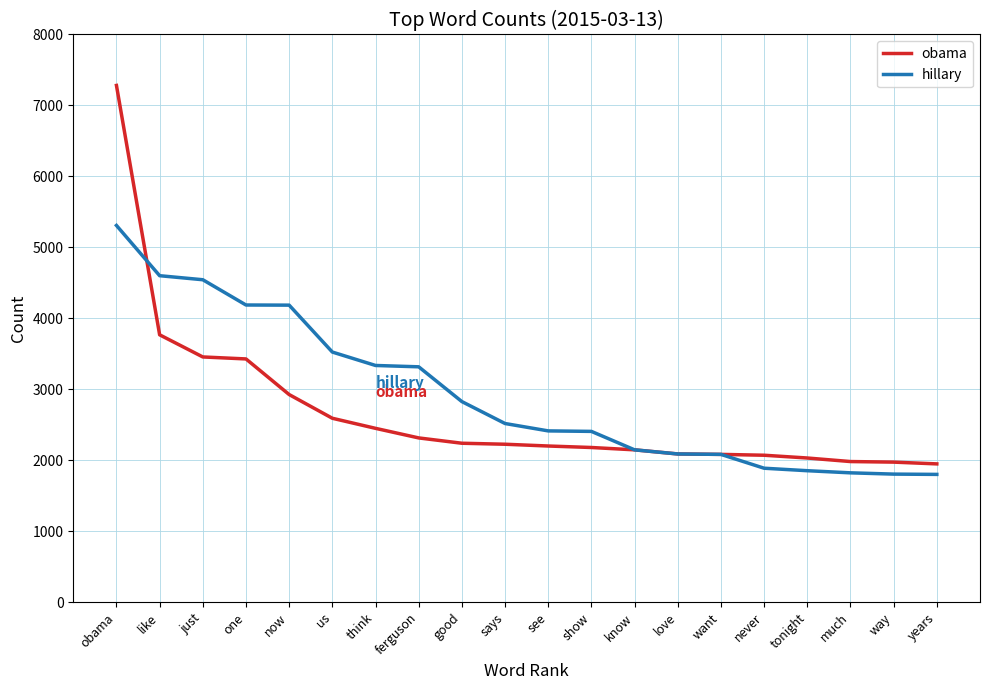

How many values in the obama series are below 2226?

10